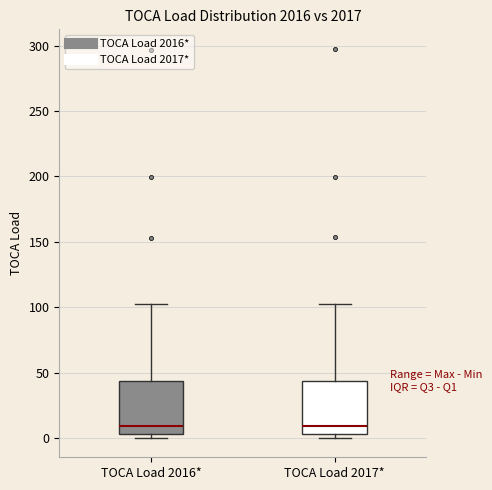

Where does the upper whisker of the box for TOCA Load 2017* end on the y-axis? The values are not printed on the chart, so give them approximately, as read against the axis.

105